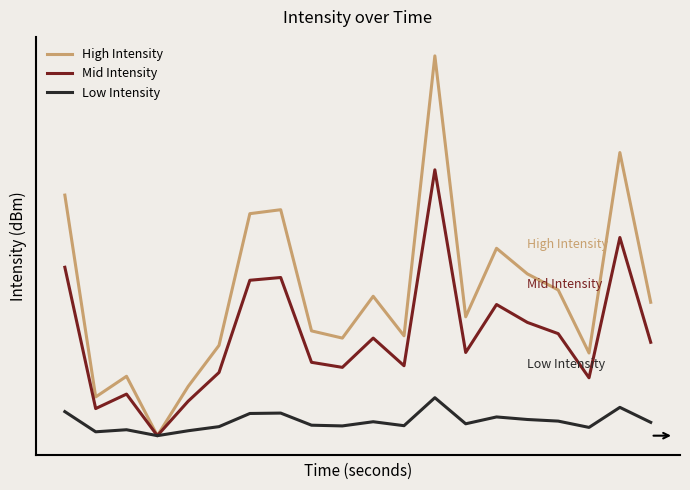

Does the chart have visible grid lines?

No